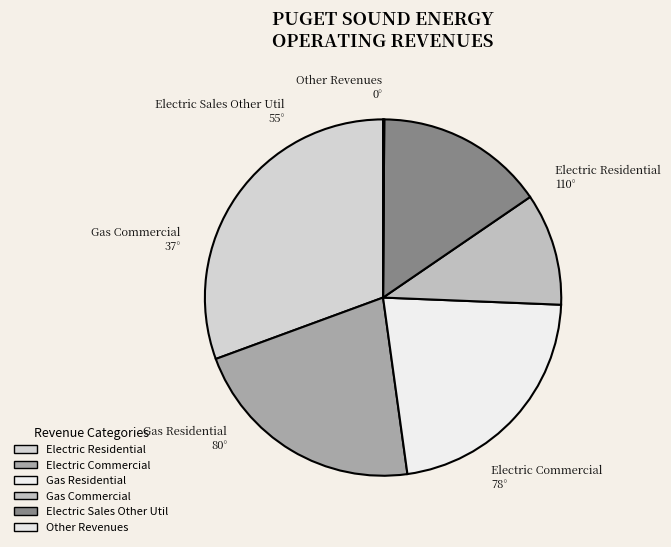

Do Gas Residential and Electric Residential together represent more than half of the pie?

Yes